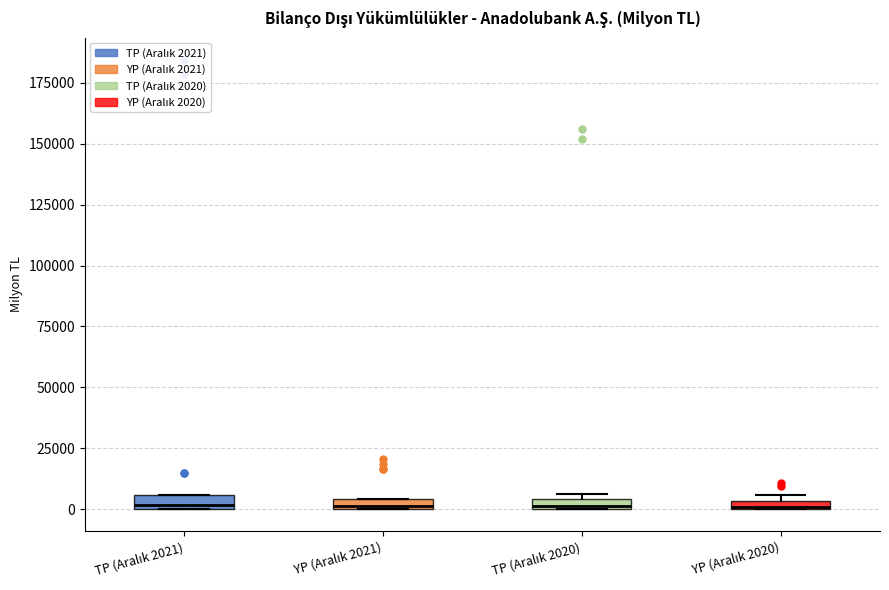

Where is the lower edge of the box for YP (Aralık 2020) on the y-axis? The values are not printed on the chart, so give them approximately, as read against the axis.

0